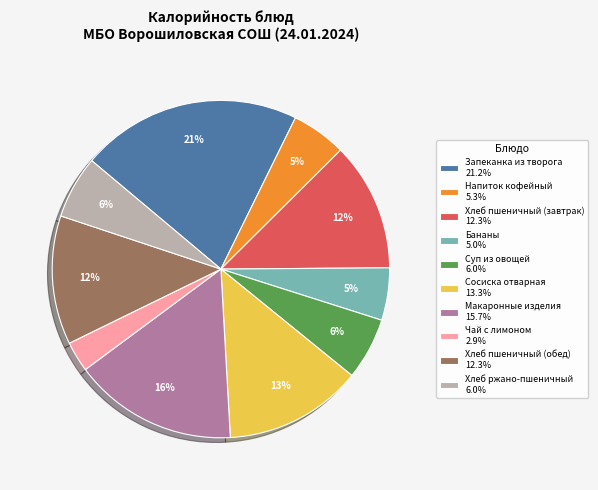

To the nearest percent, what is the difference between the largest and smallest slice percentages?

18%